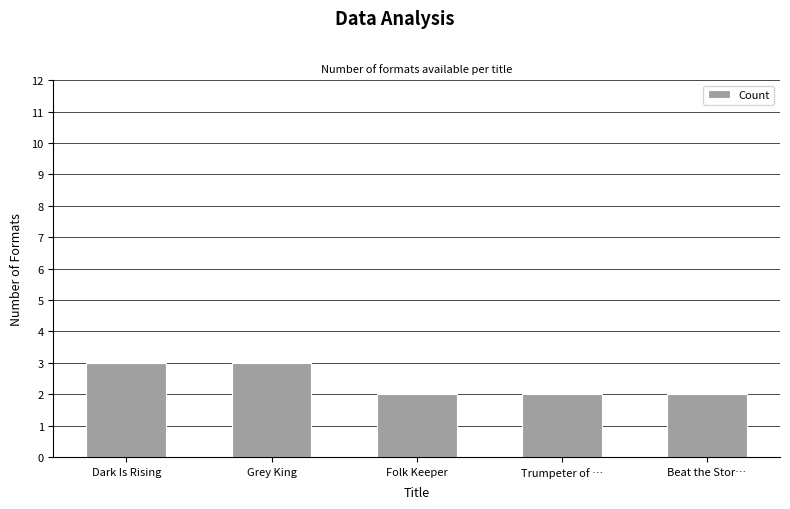

What is the ratio of the value at Beat the Stor… to the value at Trumpeter of …?

1.0